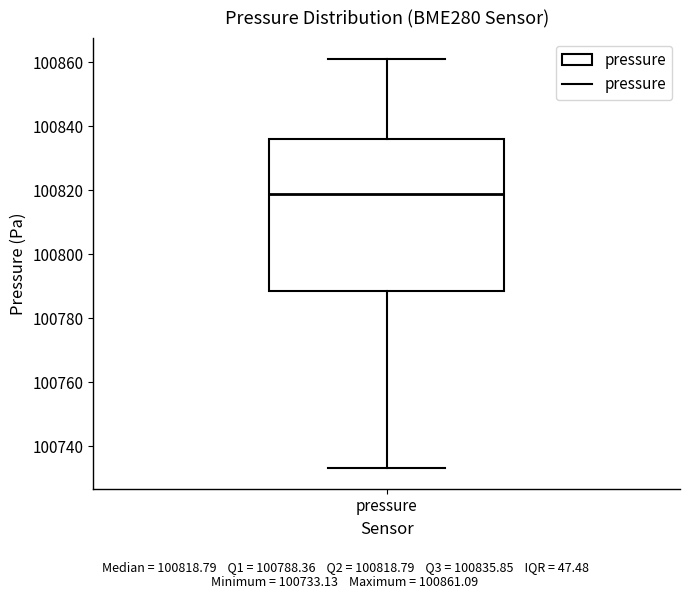

Where does the upper whisker of the box for pressure end on the y-axis? The values are not printed on the chart, so give them approximately, as read against the axis.

100862